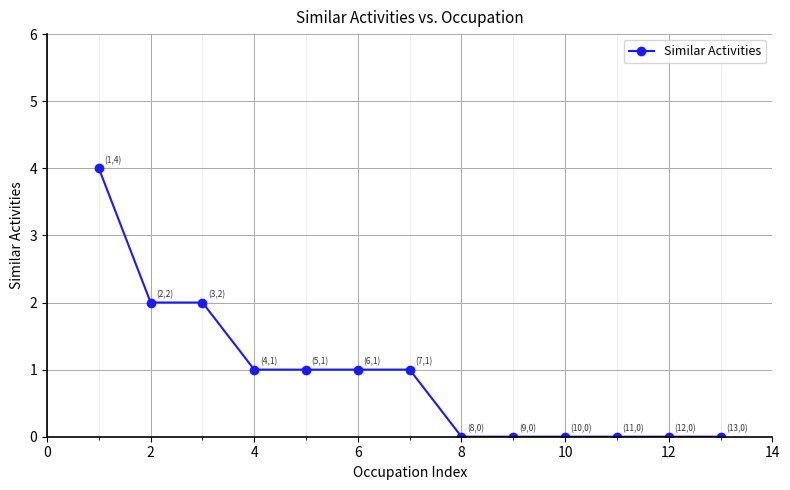

What is the value of the 3rd point from the left?

2